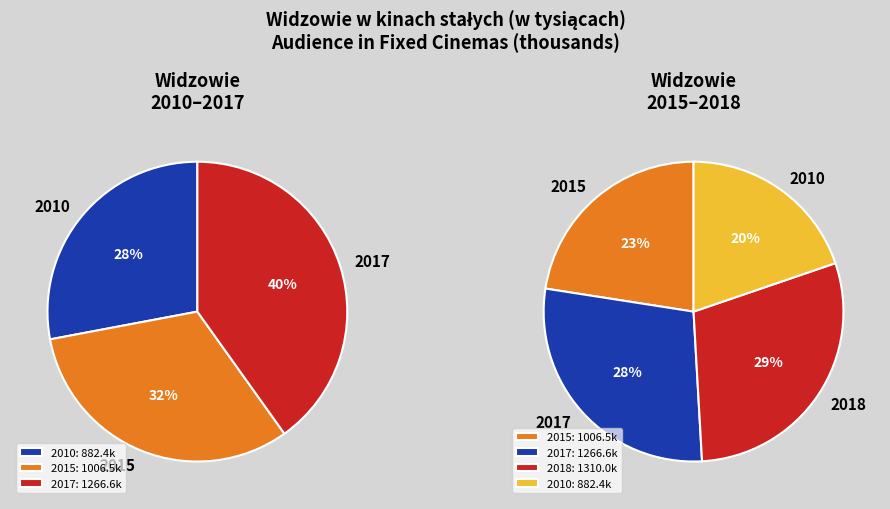

To the nearest percent, what percentage of the pie is 2018?

29%